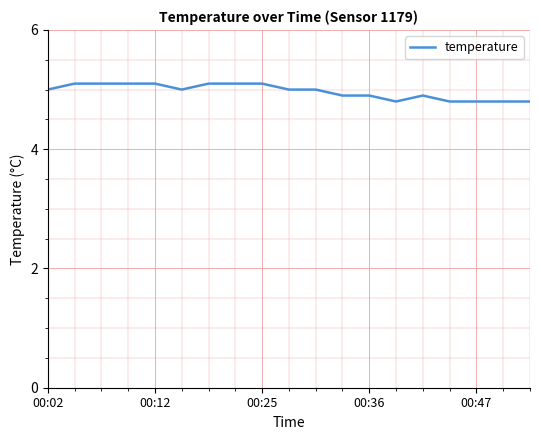

What is the average value?

5.0